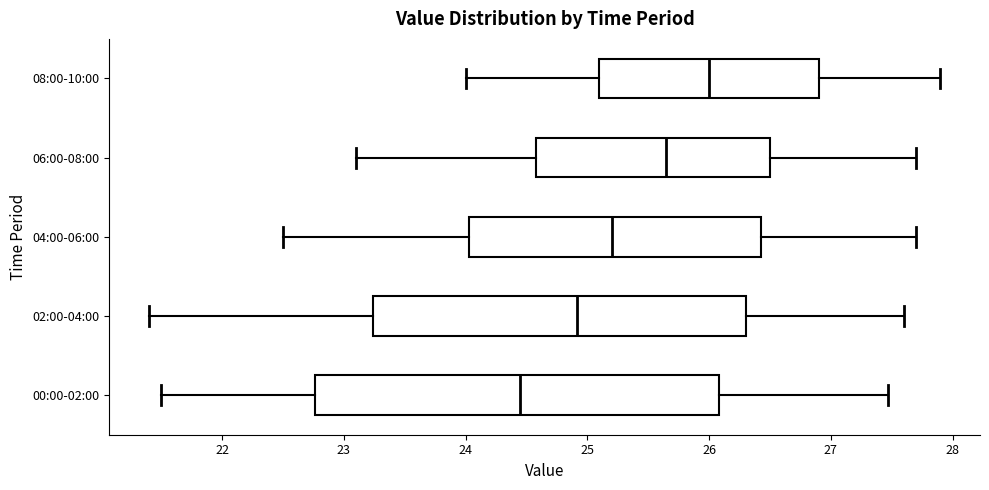

Where does the left whisker of the box for 00:00-02:00 end on the x-axis? The values are not printed on the chart, so give them approximately, as read against the axis.

21.5